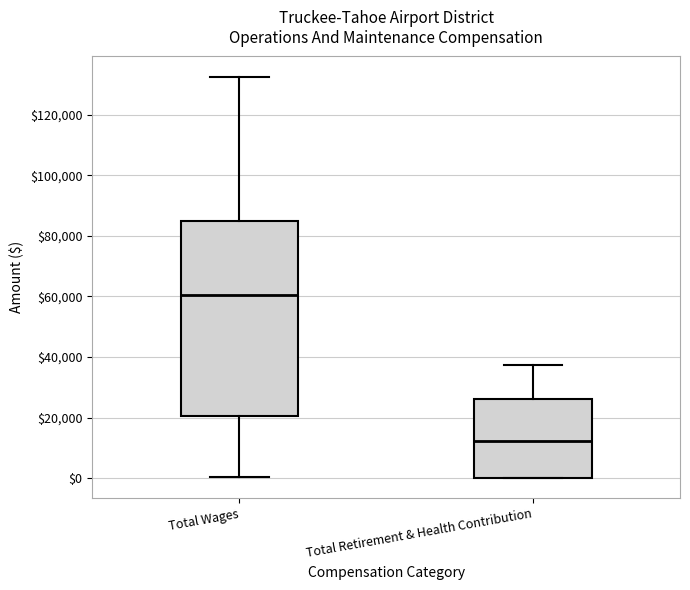

Reading left to right, transcribe this box plot: for each box, give where its median line is, the range the box spans, and where its two whiskers end, as read against the y-axis. The values are not printed on the chart, so give them approximately, as read against the axis.

Total Wages: median 60000, box 20000 to 84000, whiskers 0 to 132000
Total Retirement & Health Contribution: median 12000, box 0 to 26000, whiskers 0 to 38000